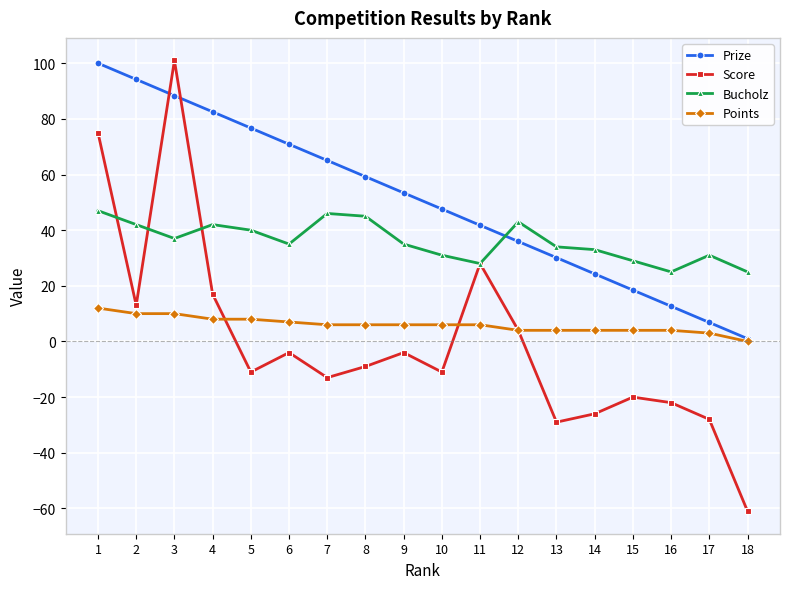

How many data points does each series have?

18